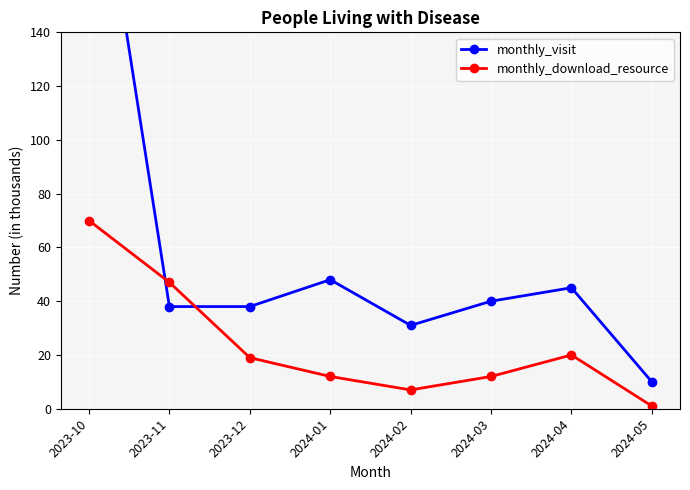

How many intersections are there between monthly_download_resource and monthly_visit?

2